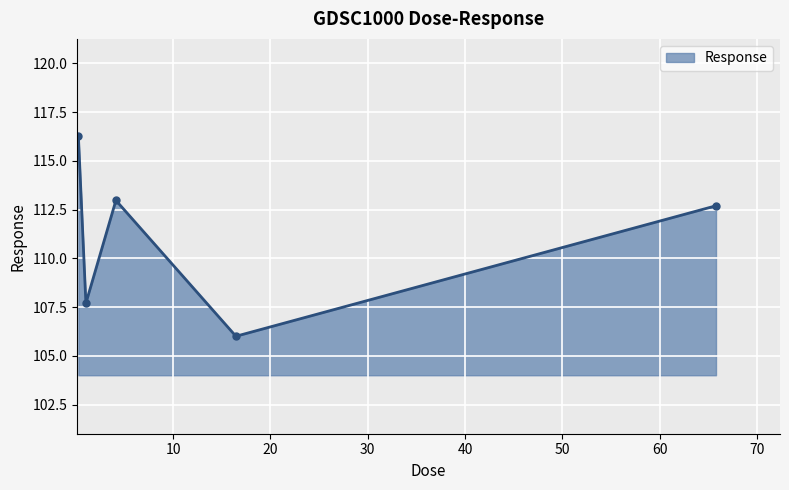

True or false: the data has more than 1 interior local peaks.

False